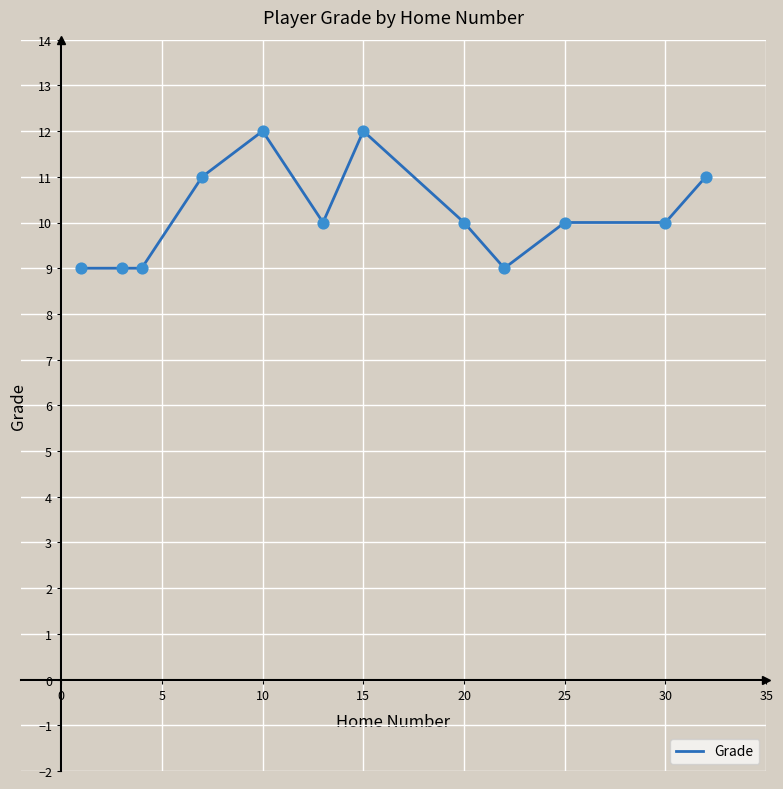

What is the minimum value shown in the chart?

9